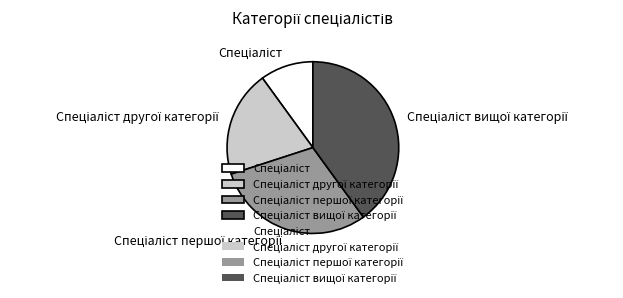

Is there a majority slice in this chart?

No